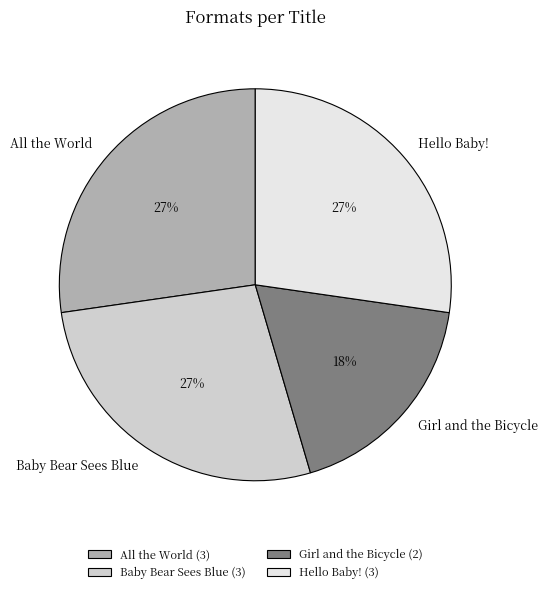

The All the World slice represents 40% of the pie. True or false?

False